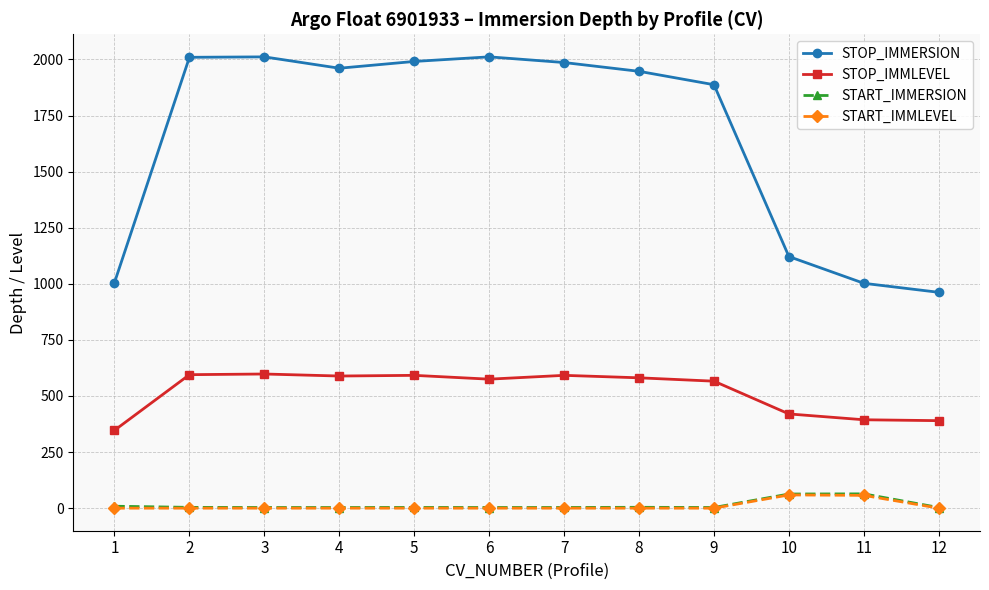

What is the minimum value for STOP_IMMLEVEL?

347.0